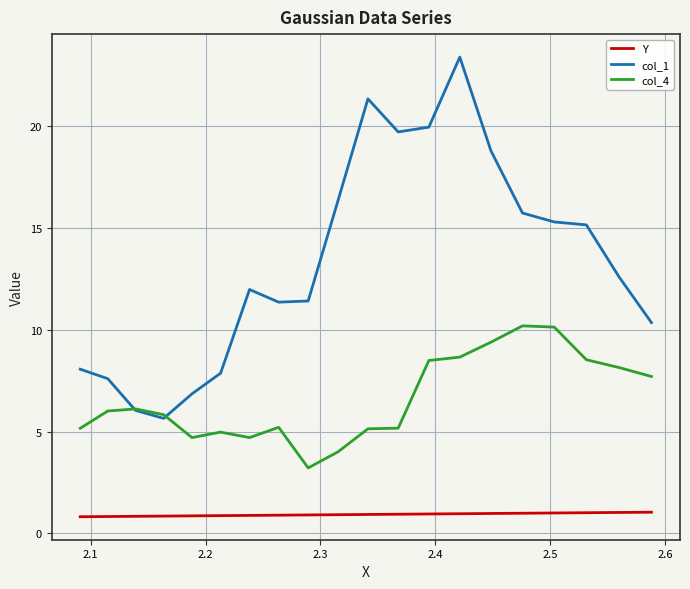

Which series has the largest total across all categories?

col_1